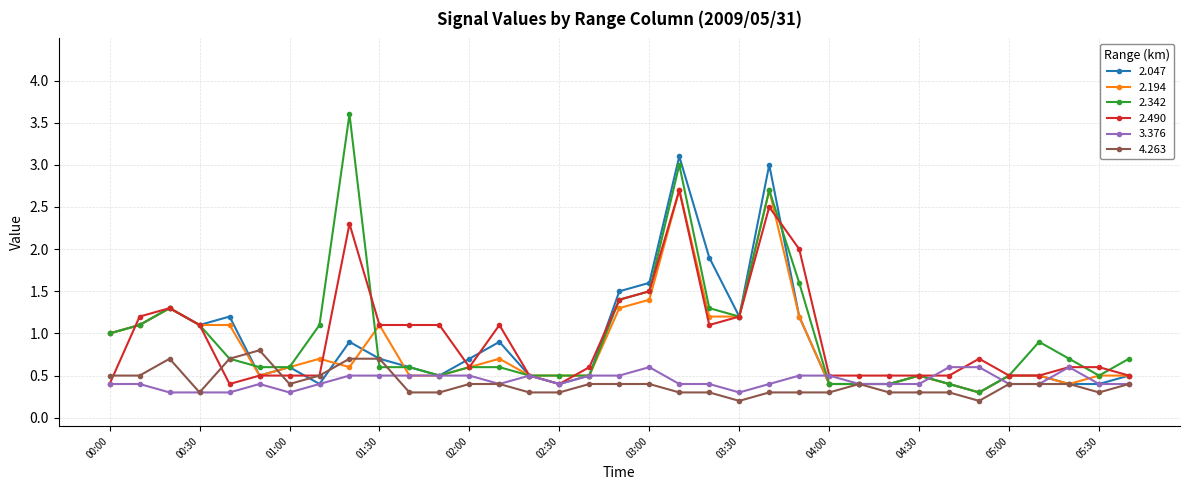

What are all the series names shown in the legend?

2.047, 2.194, 2.342, 2.490, 3.376, 4.263